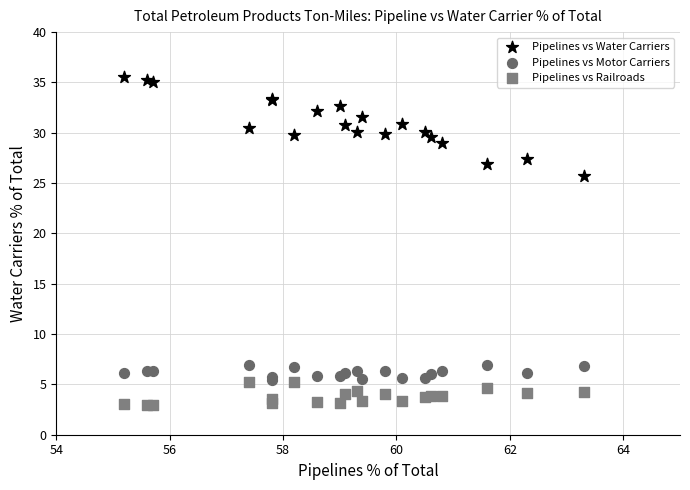

Across all series, what Y value is closest to 19?

25.7